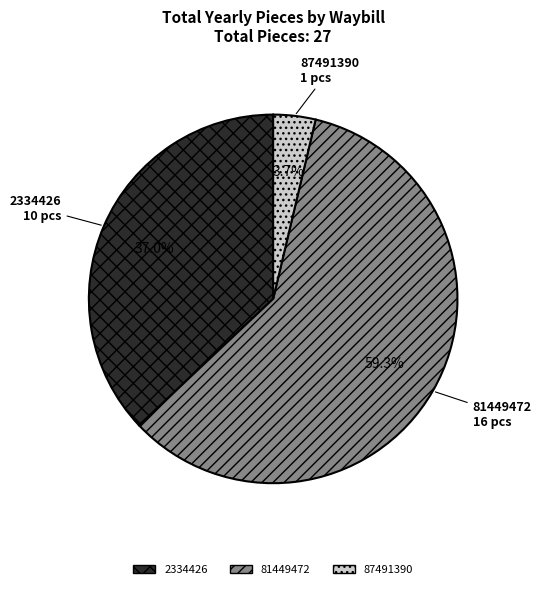

The 81449472 slice represents 45% of the pie. True or false?

False